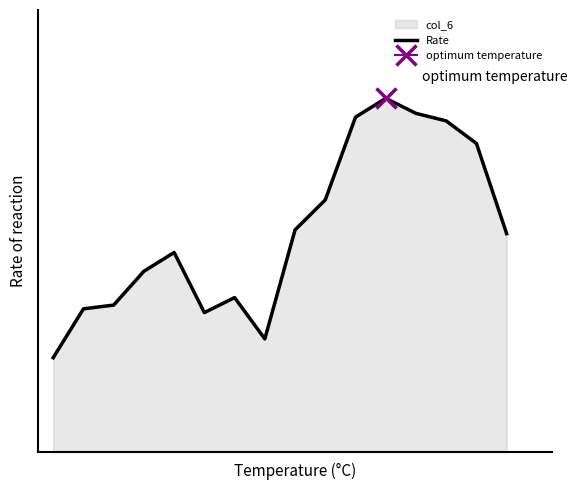

List the labels in order of value, largest first.

11, 12, 10, 13, 14, 9, 8, 15, 4, 3, 6, 2, 1, 5, 7, 0